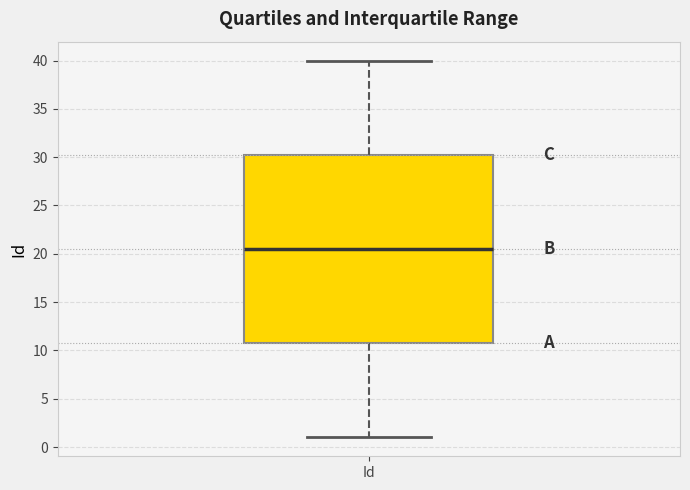

Where does the lower whisker of the box for Id end on the y-axis? The values are not printed on the chart, so give them approximately, as read against the axis.

1.0